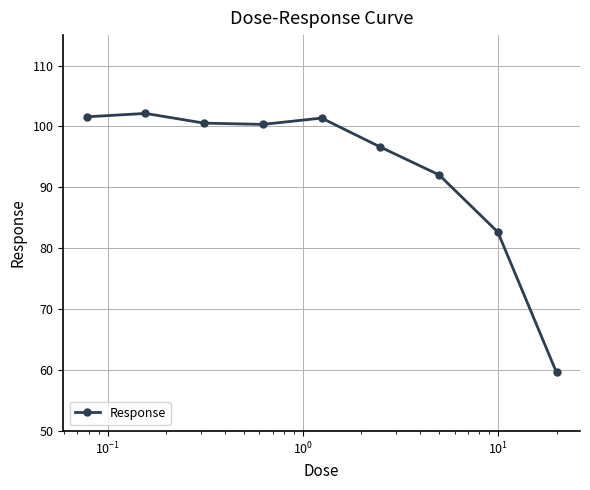

How many data points are less than 100?

4